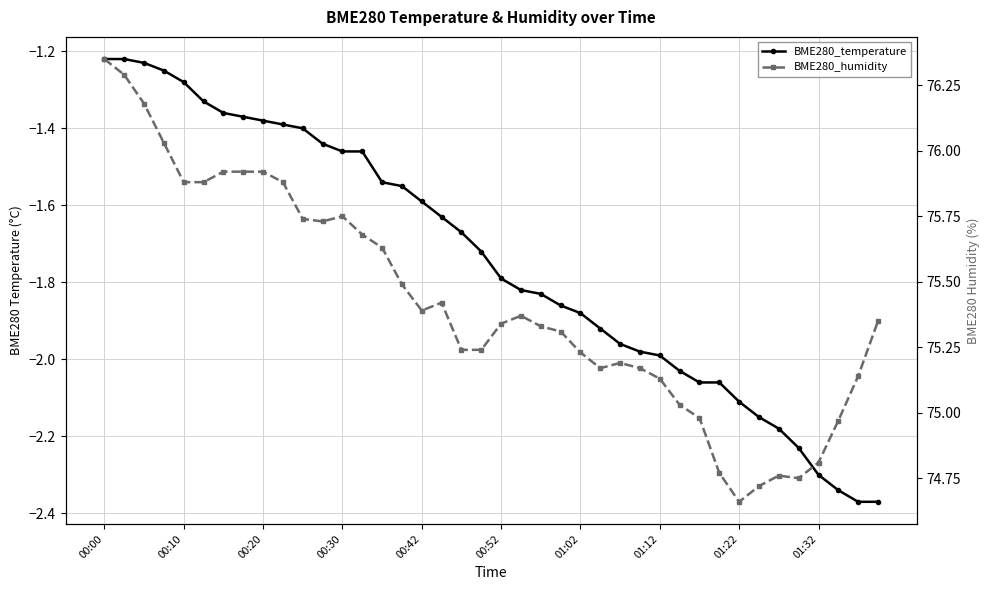

What is the approximate value of BME280_humidity at 29?

75.0